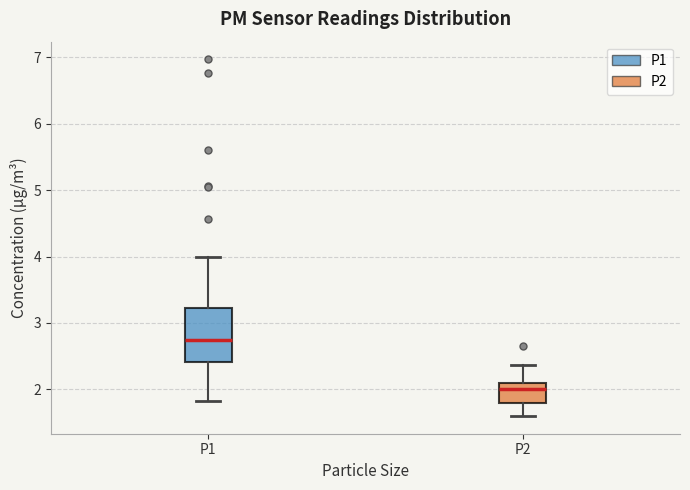

Which box has the lowest median line?

P2